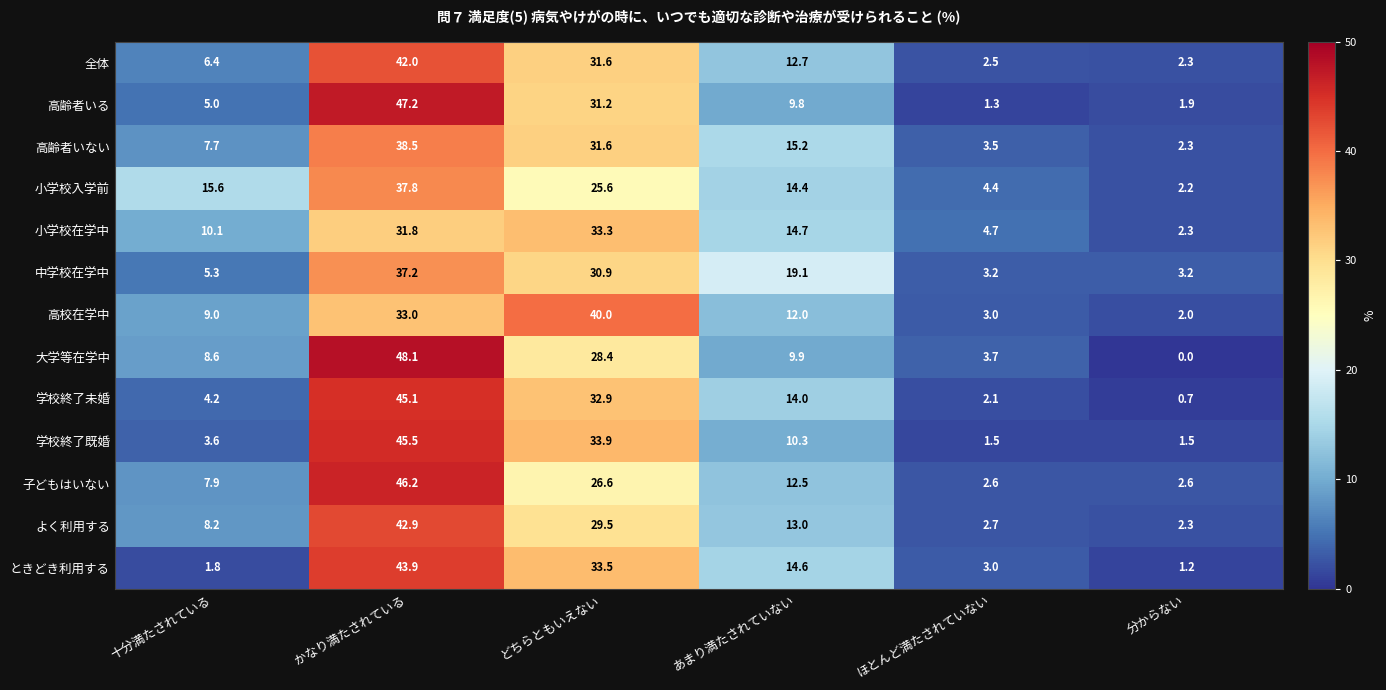

Rank the series by their maximum value, from lowest to highest.

小学校在学中, 中学校在学中, 小学校入学前, 高齢者いない, 高校在学中, 全体, よく利用する, ときどき利用する, 学校終了未婚, 学校終了既婚, 子どもはいない, 高齢者いる, 大学等在学中